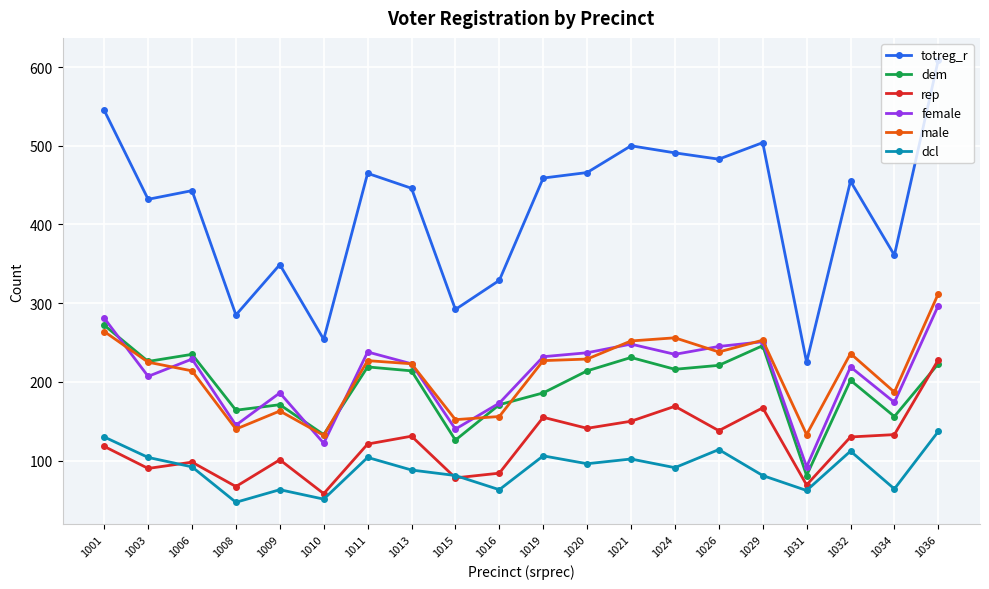

The male series shows 269 at 1009. True or false?

False